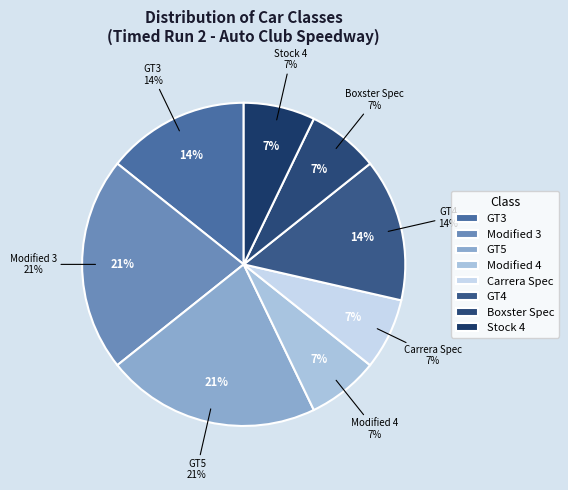

Approximately how many times larger is the value at Stock 4 compared to Modified 4?

1.0